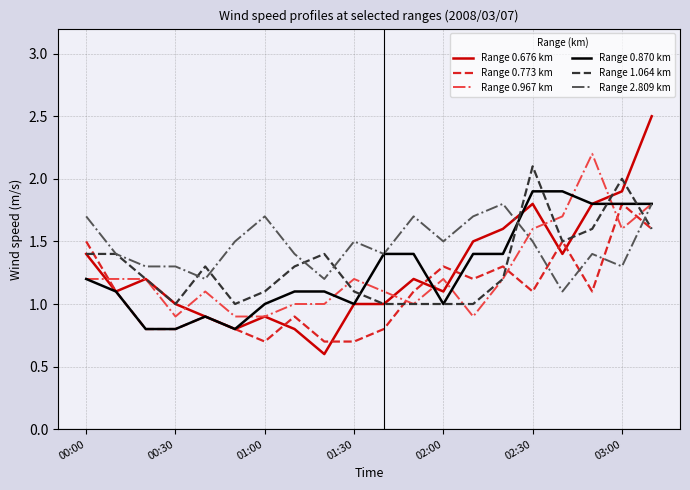

Which series has the widest spread of values?

Range 0.676 km